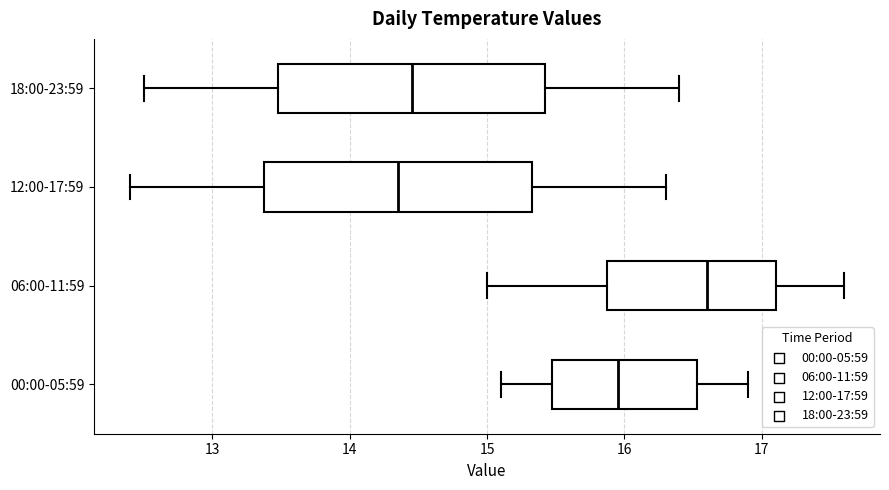

Reading bottom to top, transcribe this box plot: for each box, give where its median line is, the range the box spans, and where its two whiskers end, as read against the x-axis. The values are not printed on the chart, so give them approximately, as read against the axis.

00:00-05:59: median 16.0, box 15.5 to 16.5, whiskers 15.1 to 16.9
06:00-11:59: median 16.6, box 15.9 to 17.1, whiskers 15.0 to 17.6
12:00-17:59: median 14.4, box 13.4 to 15.3, whiskers 12.4 to 16.3
18:00-23:59: median 14.5, box 13.5 to 15.4, whiskers 12.5 to 16.4